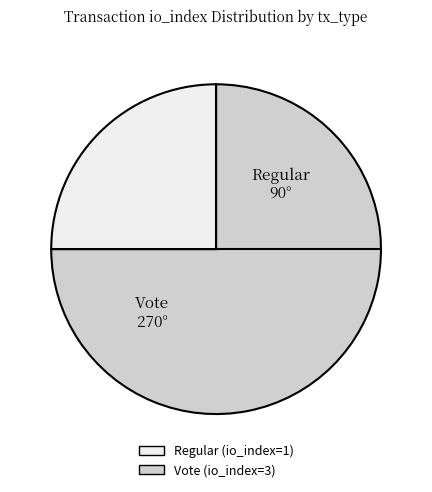

Approximately how many times larger is the value at Vote compared to Regular?

3.0